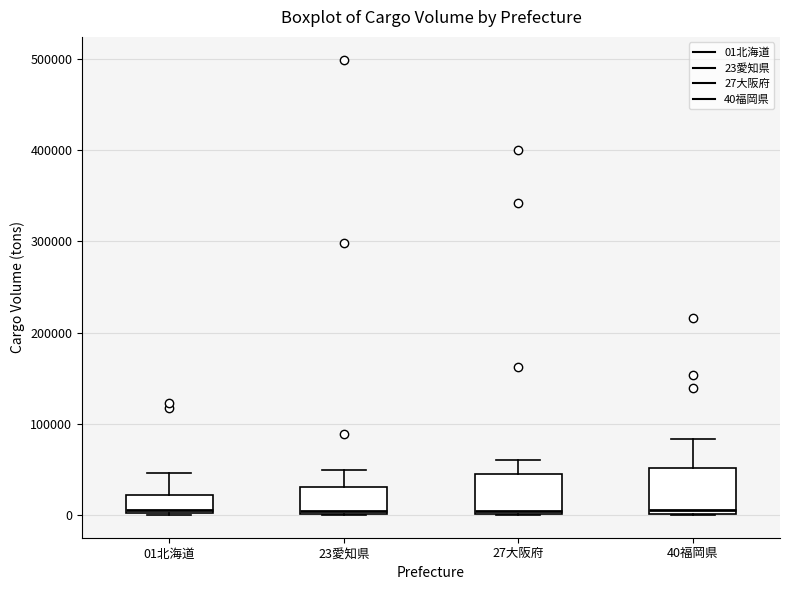

Reading left to right, transcribe this box plot: for each box, give where its median line is, the range the box spans, and where its two whiskers end, as read against the y-axis. The values are not printed on the chart, so give them approximately, as read against the axis.

01北海道: median 10000, box 0 to 20000, whiskers 0 to 50000
23愛知県: median 0, box 0 to 30000, whiskers 0 to 50000
27大阪府: median 0 (just above the box's lower edge), box 0 to 50000, whiskers 0 to 60000
40福岡県: median 10000, box 0 to 50000, whiskers 0 to 80000